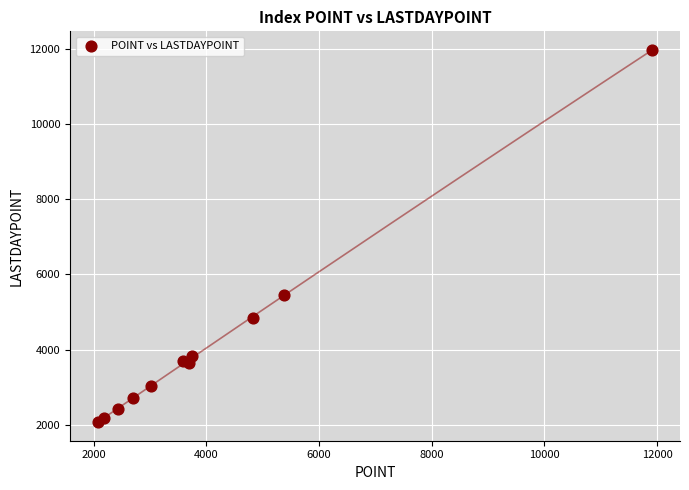

What Y value in the scatter plot is closest to 7019?

5452.3